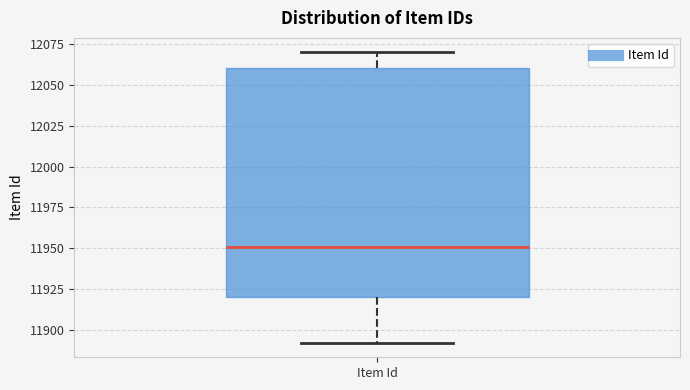

Where does the upper whisker of the box for Item Id end on the y-axis? The values are not printed on the chart, so give them approximately, as read against the axis.

12070